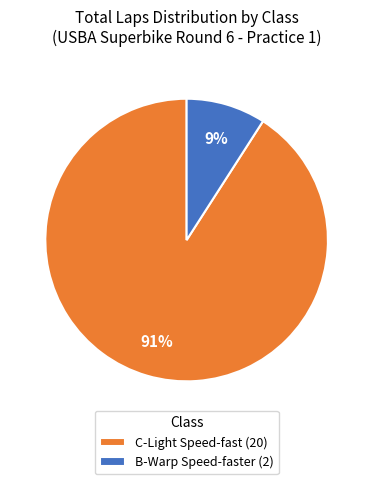

To the nearest percent, what is the difference between the largest and smallest slice percentages?

82%